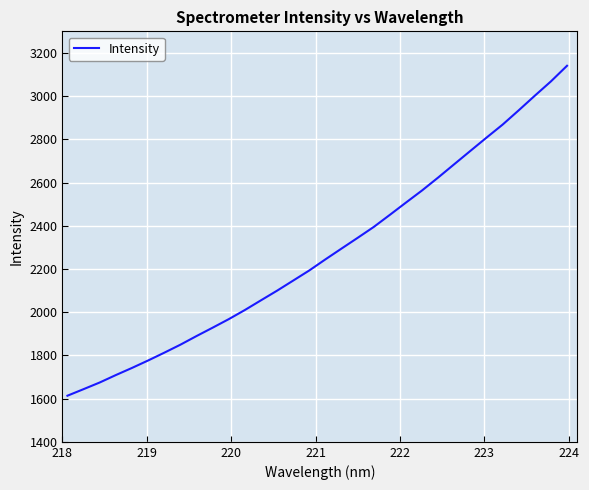

What is the difference between the maximum and minimum values?

1527.1